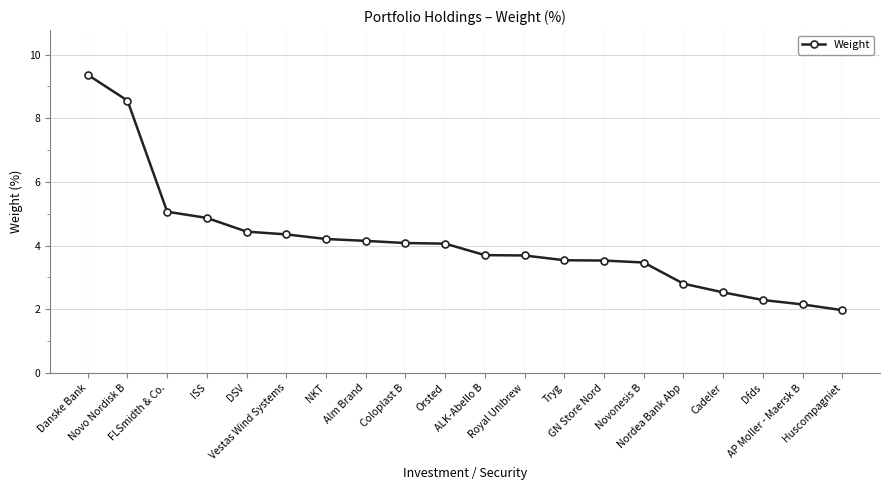

What is the difference between the values at Danske Bank and GN Store Nord?

5.8